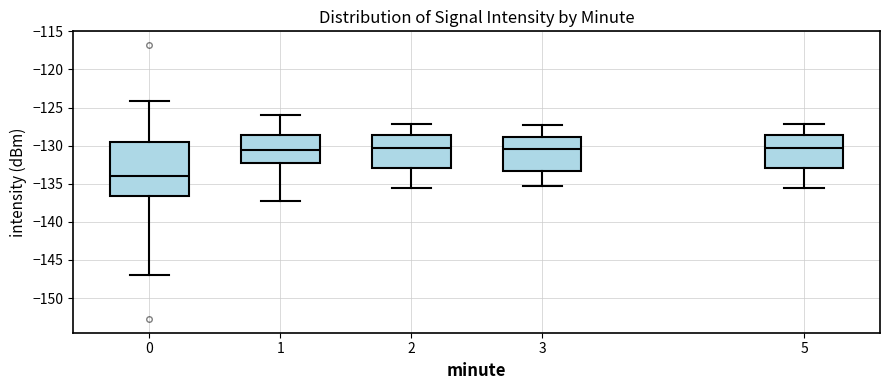

Reading left to right, read every box against the y-axis: the position of its median line, the range the box covers, and the ends of its whiskers. The values are not printed on the chart, so give them approximately, as read against the axis.

0: median -134.0, box -136.5 to -129.5, whiskers -147.0 to -124.0
1: median -130.5, box -132.5 to -128.5, whiskers -137.0 to -126.0
2: median -130.5, box -133.0 to -128.5, whiskers -135.5 to -127.0
3: median -130.5, box -133.5 to -129.0, whiskers -135.5 to -127.5
5: median -130.0, box -133.0 to -128.5, whiskers -135.5 to -127.0